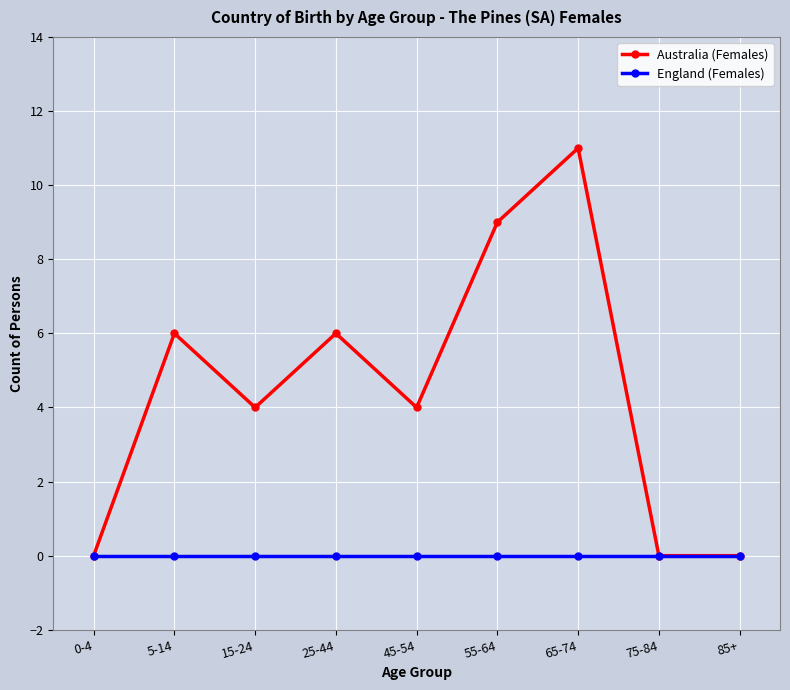

What is the total value across all series at 45-54?

4